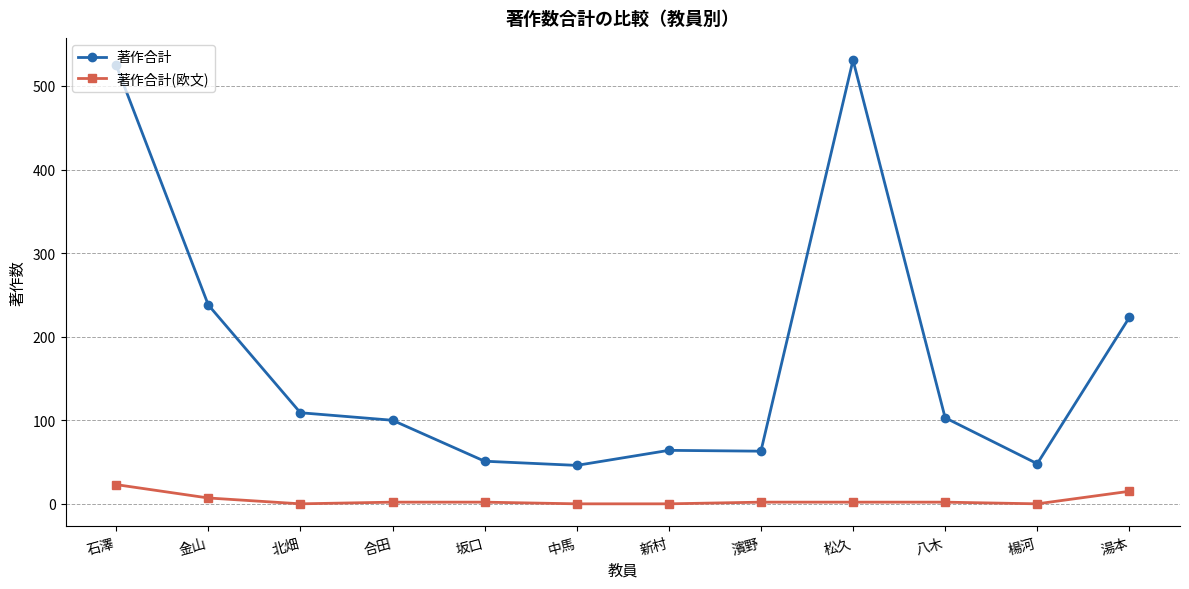

True or false: 著作合計 and 著作合計(欧文) cross at least once.

False